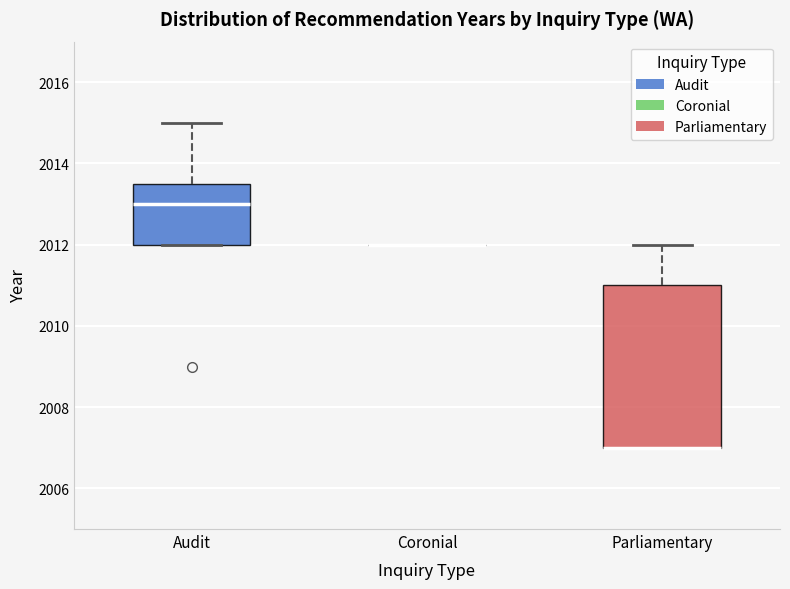

Comparing the boxes themselves (not the whiskers), which one is the tallest?

Parliamentary